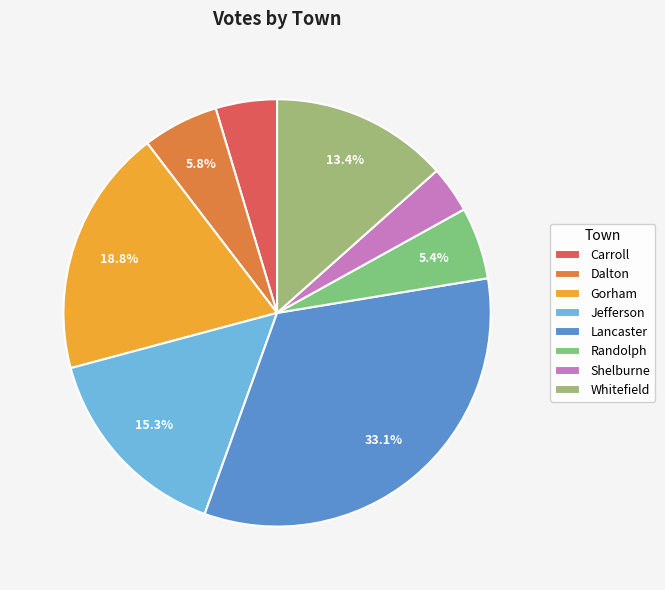

Does any single category account for the majority?

No